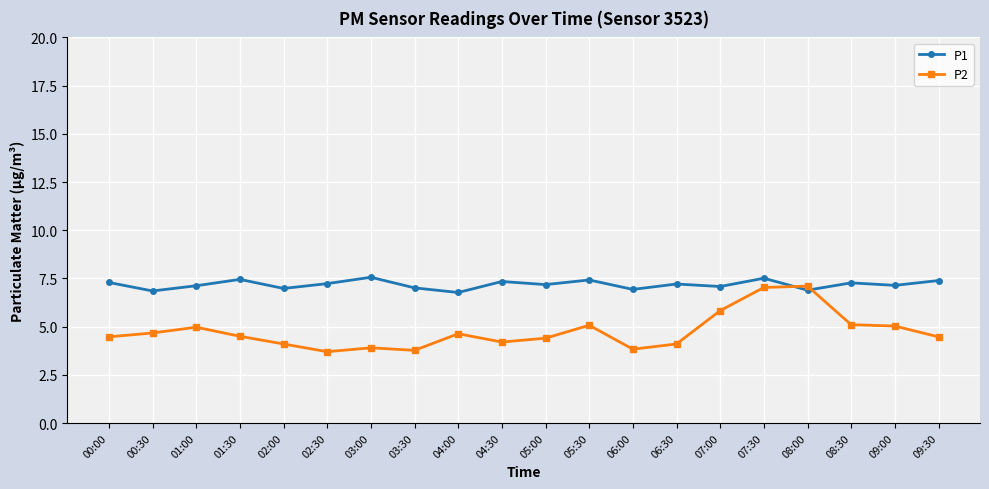

What is the label of the 17th point from the left?

08:00